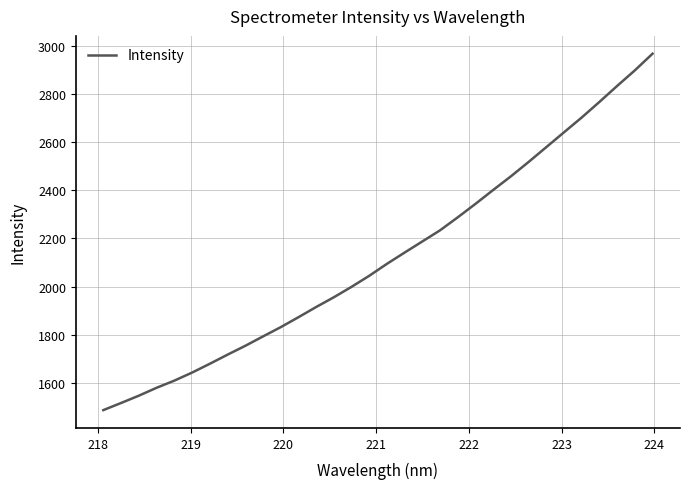

What is the maximum value shown in the chart?

2967.4